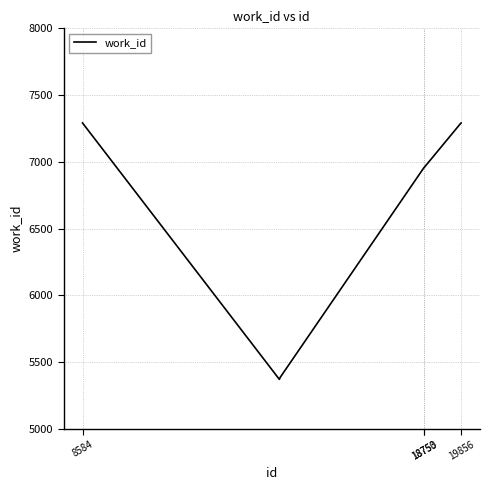

What is the average value?

6774